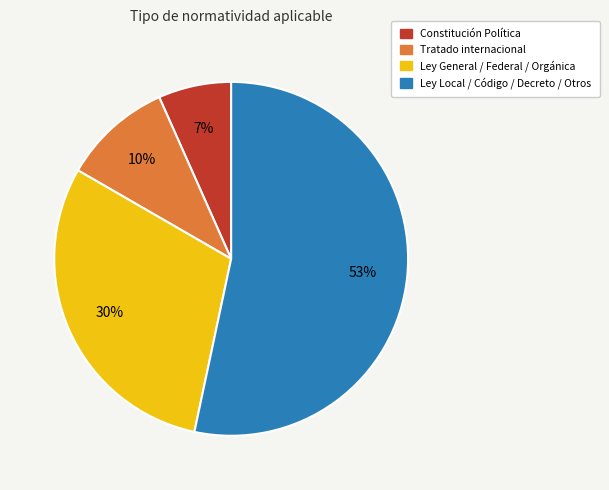

How many segments does this pie chart have?

4